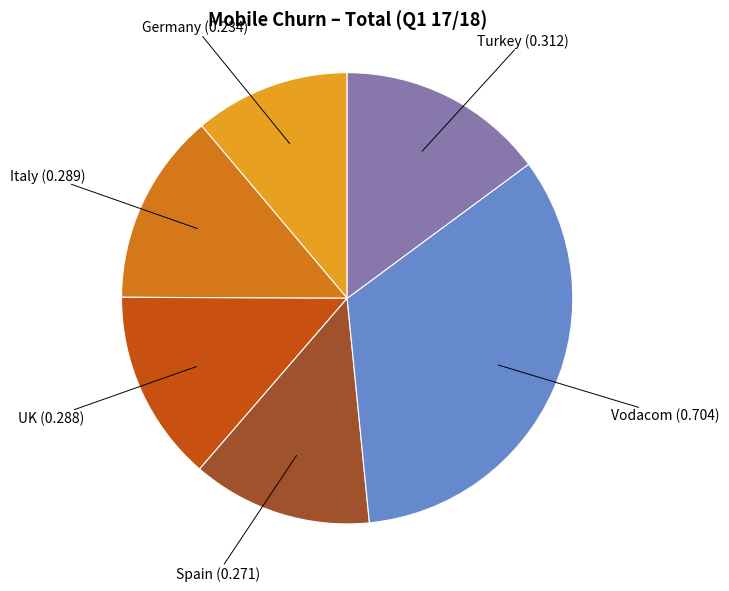

Does Germany represent more than half of the total?

No